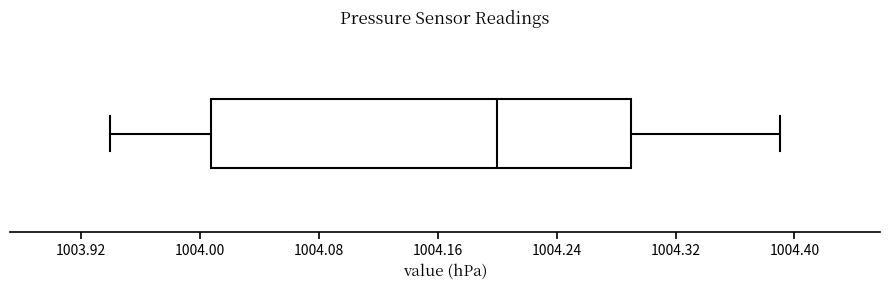

Where does the left whisker of the box end on the x-axis? The values are not printed on the chart, so give them approximately, as read against the axis.

1003.94